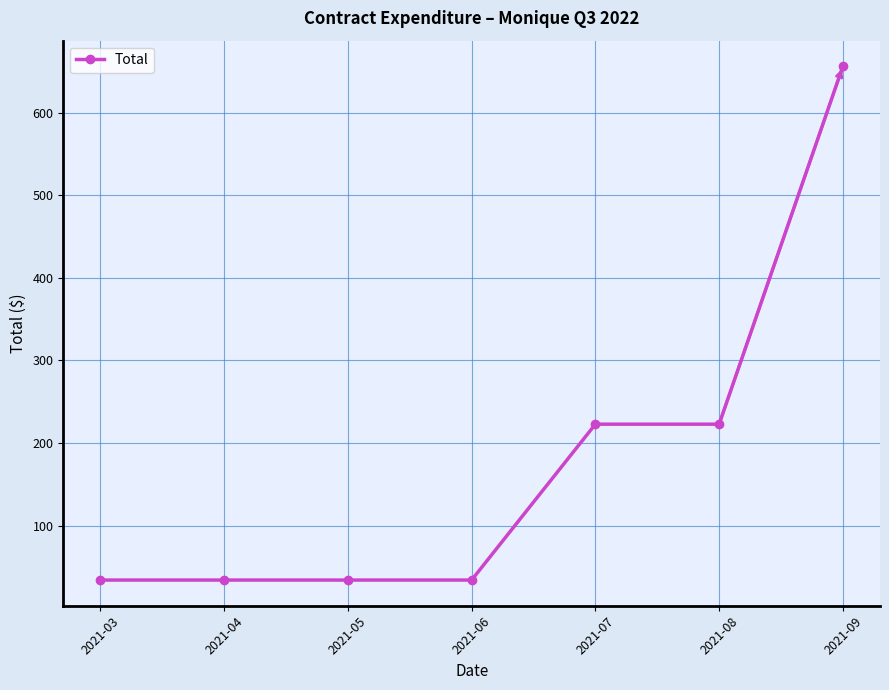

The value at 2021-05 is 34.0. True or false?

True